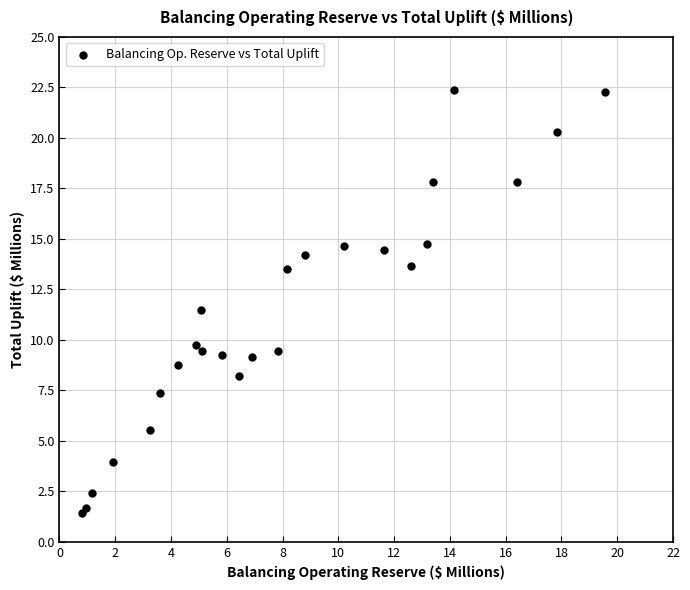

What Y value in the scatter plot is closest to 11?

11.5